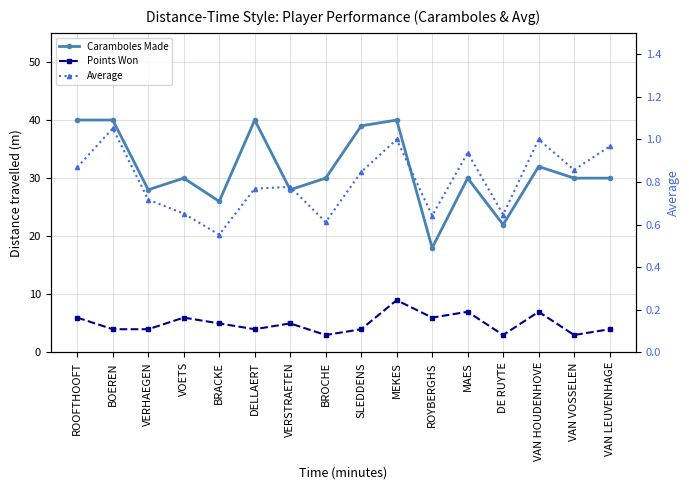

What are all the series names shown in the legend?

Caramboles Made, Points Won, Average